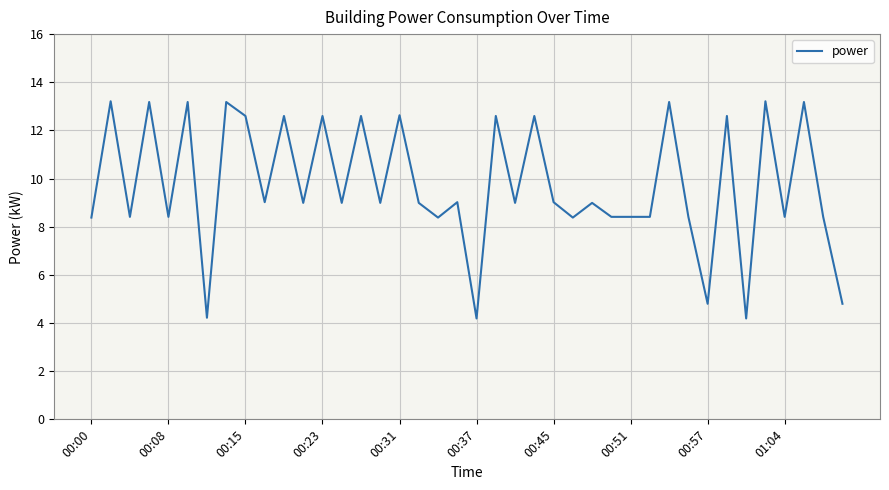

What is the greatest value displayed?

13.2